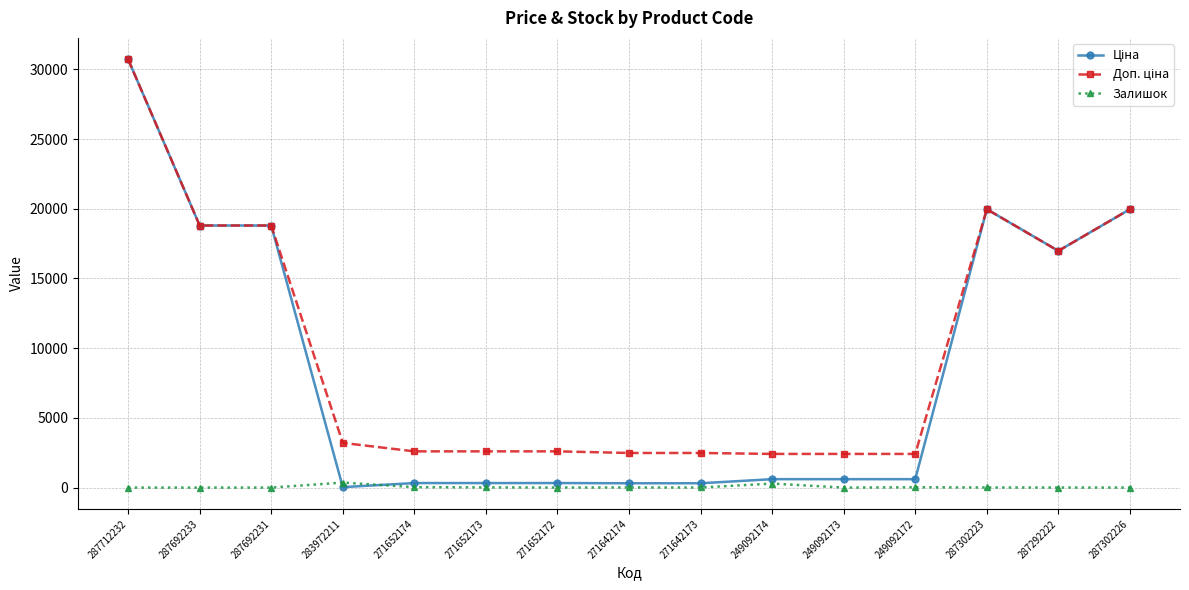

True or false: Залишок has a value of 21.0 at 249092172.

True